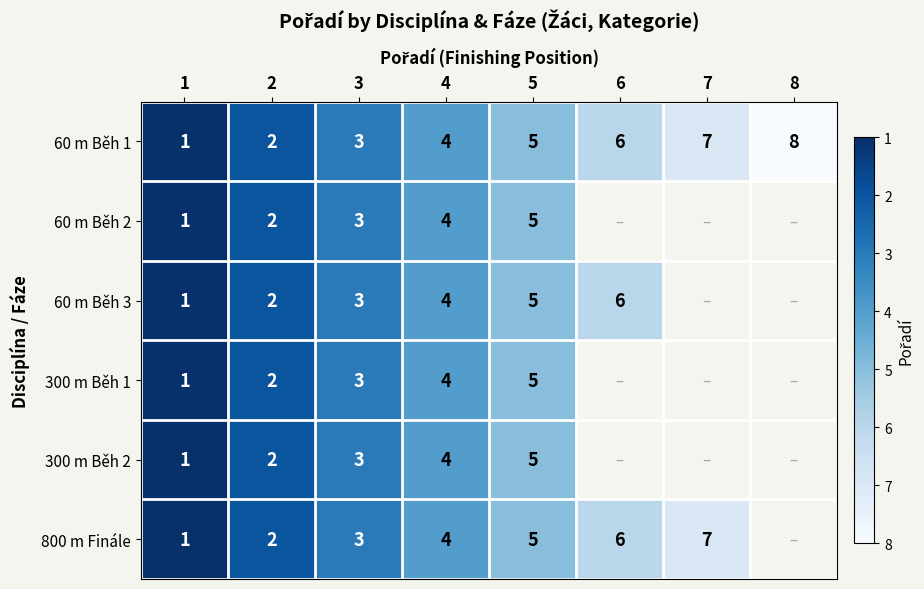

What is the sum of all 60 m Běh 1 values?

36